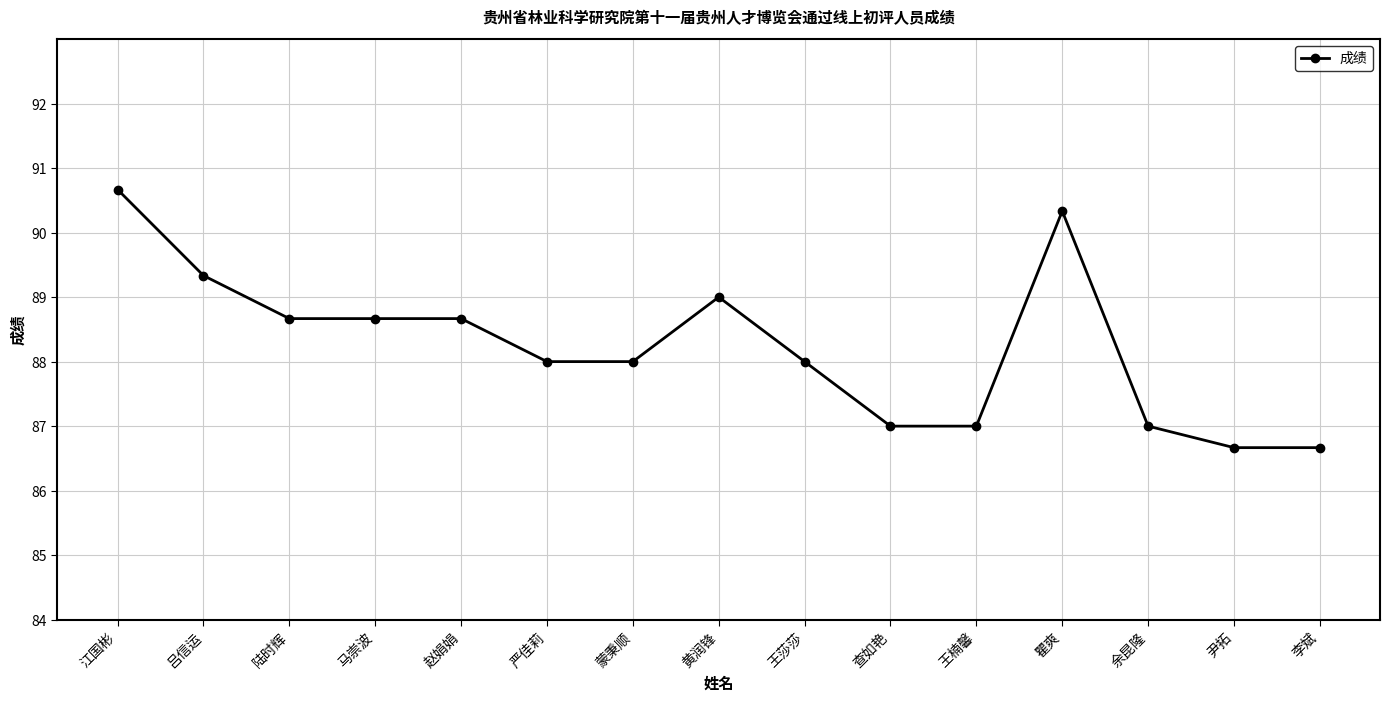

What is the maximum value shown in the chart?

90.7